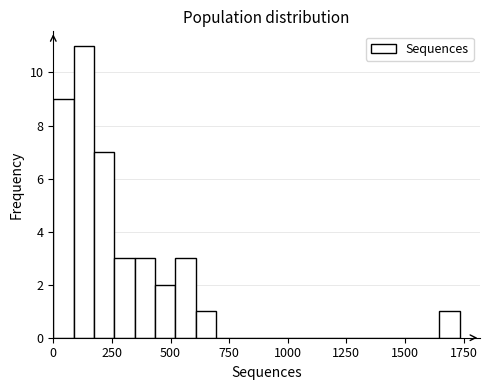

Read against the x-axis, roughly where is the centre of the tallest bar?

150